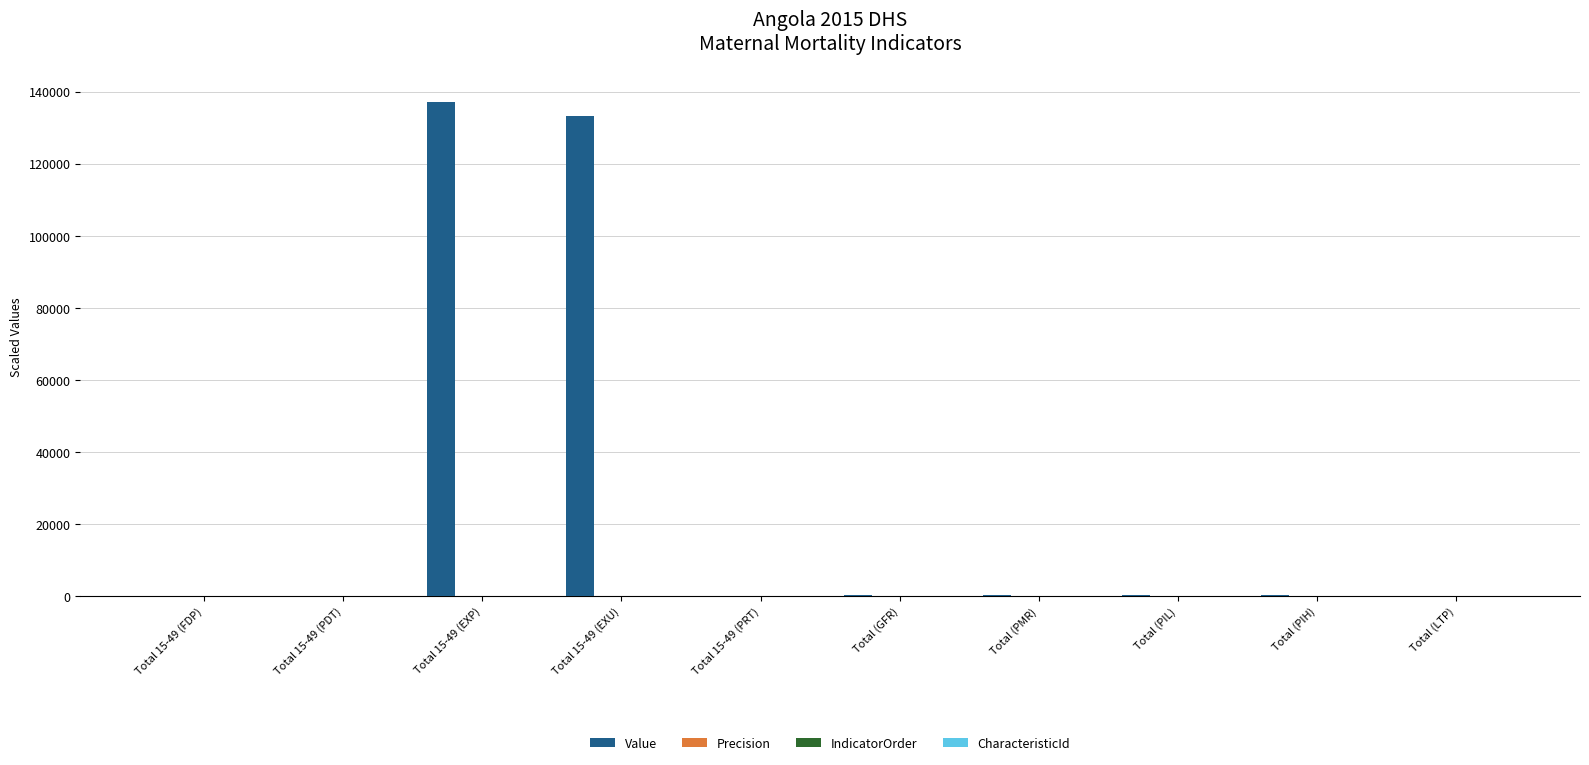

What is the sum of all Value values?

271362.8